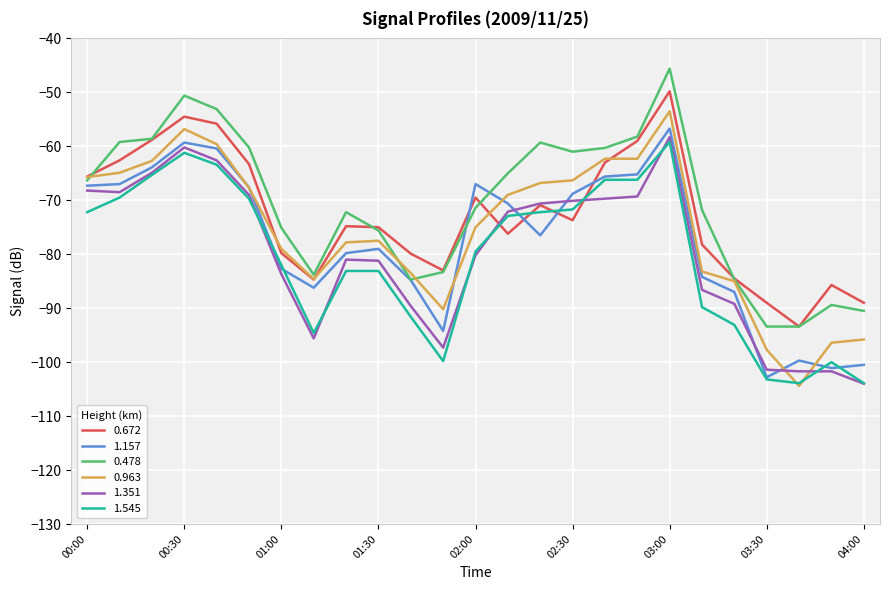

Which series has the largest total across all categories?

0.478